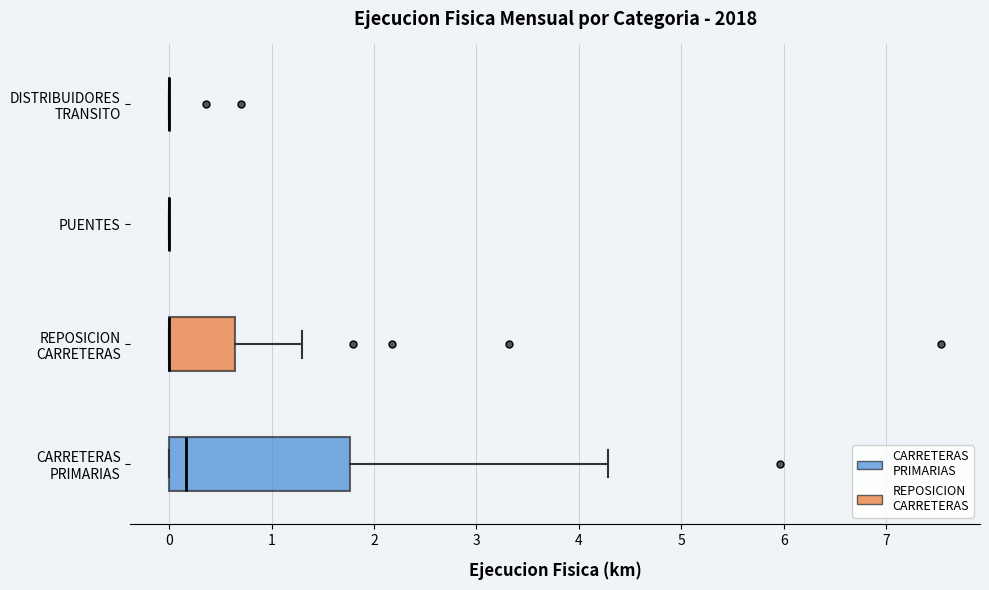

Reading bottom to top, read every box against the x-axis: the position of its median line, the range the box covers, and the ends of its whiskers. The values are not printed on the chart, so give them approximately, as read against the axis.

CARRETERAS PRIMARIAS: median 0.2, box 0.0 to 1.8, whiskers 0.0 to 4.3
REPOSICION CARRETERAS: median 0.0 (drawn on the box's left edge), box 0.0 to 0.6, whiskers 0.0 to 1.3
PUENTES: box collapsed to a line at 0.0, whiskers 0.0 to 0.0
DISTRIBUIDORES TRANSITO: box collapsed to a line at 0.0, whiskers 0.0 to 0.0